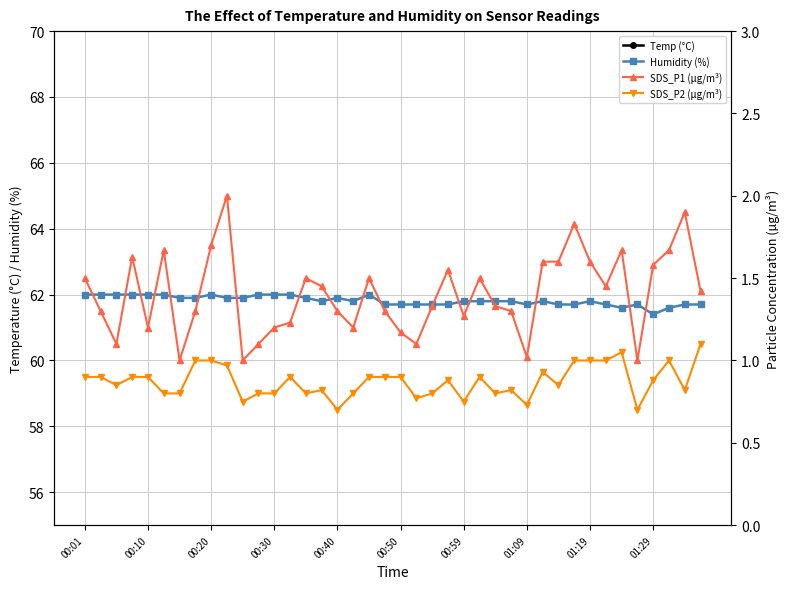

What is the minimum value for Humidity (%)?

61.4